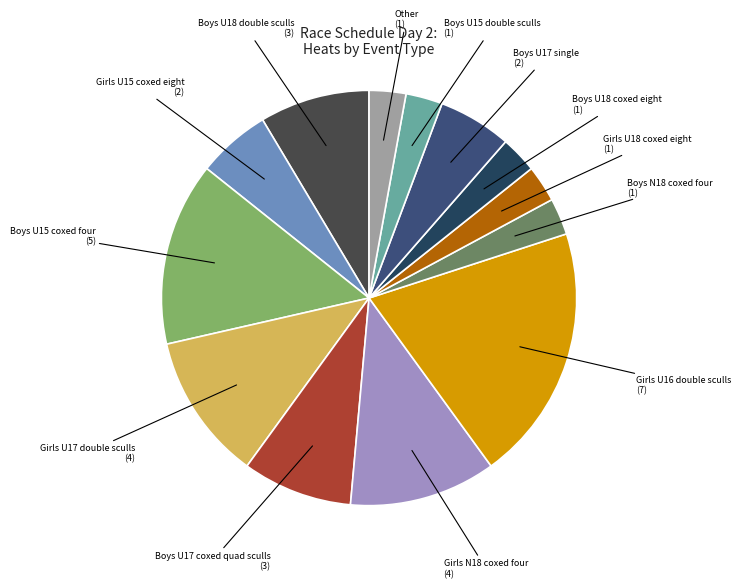

Is there a majority slice in this chart?

No